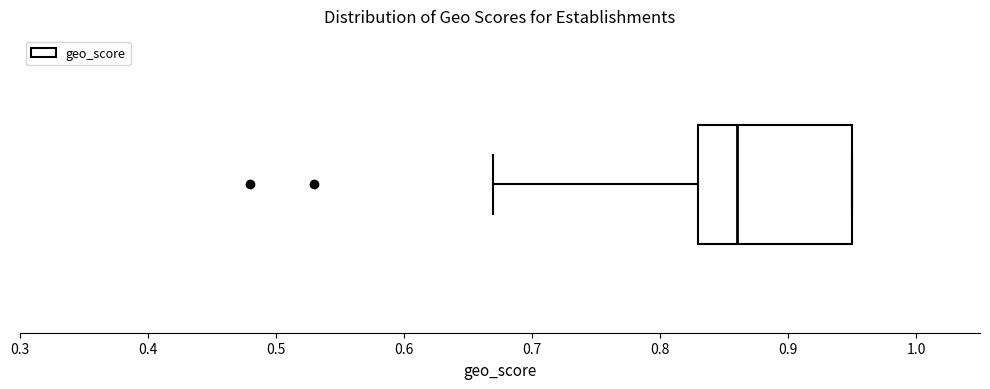

Transcribe this box plot: give where the median line is, the range the box spans, and where the two whiskers end, as read against the x-axis. The values are not printed on the chart, so give them approximately, as read against the axis.

median 0.86, box 0.83 to 0.95, whiskers 0.67 to 0.95